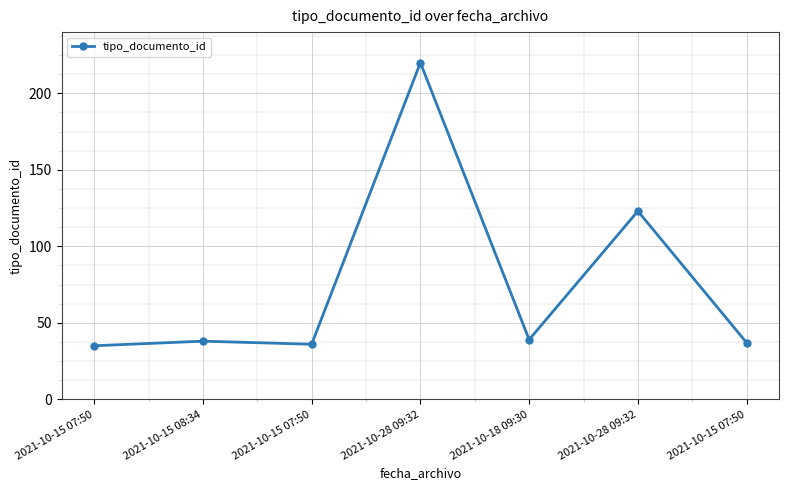

The value at 2021-10-15 07:50 is 46. True or false?

False